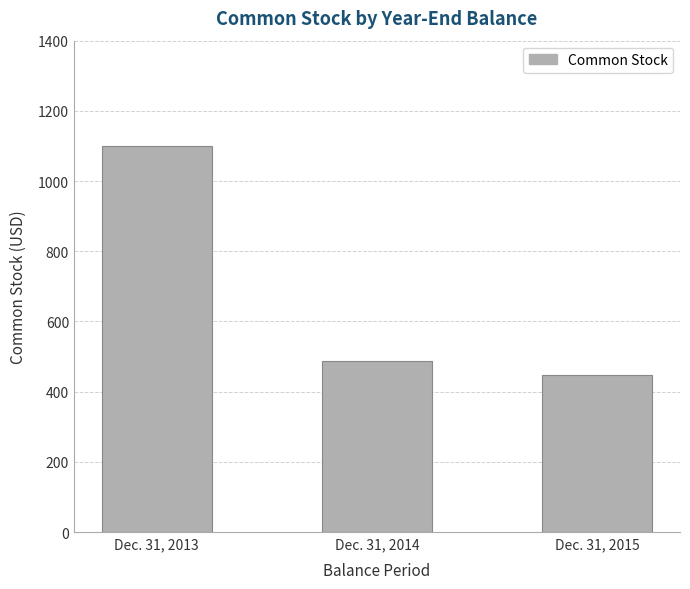

Rank the categories by value from highest to lowest.

Dec. 31, 2013, Dec. 31, 2014, Dec. 31, 2015